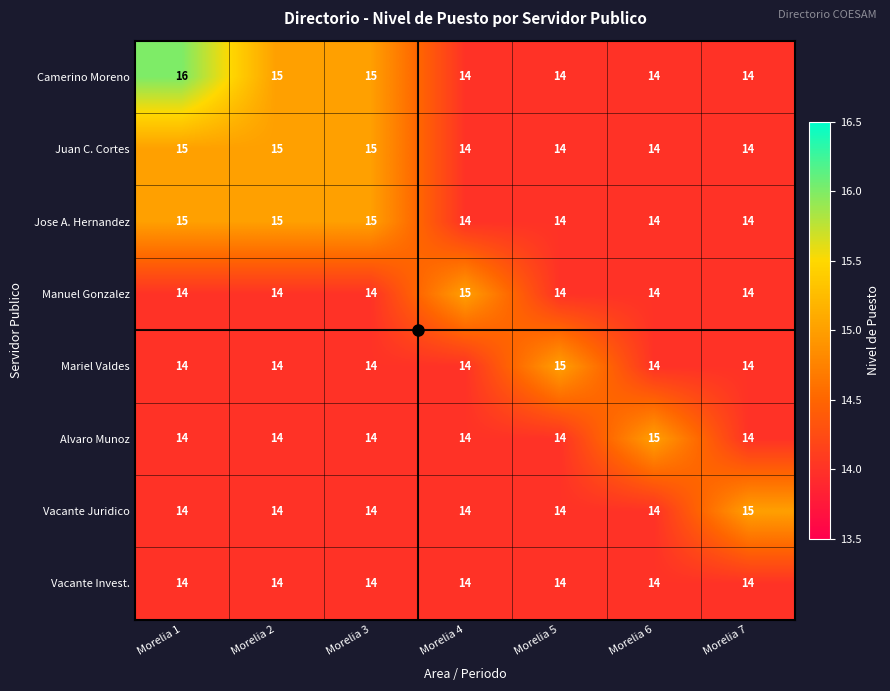

At which category does the chart reach its peak across all series?

Morelia 1